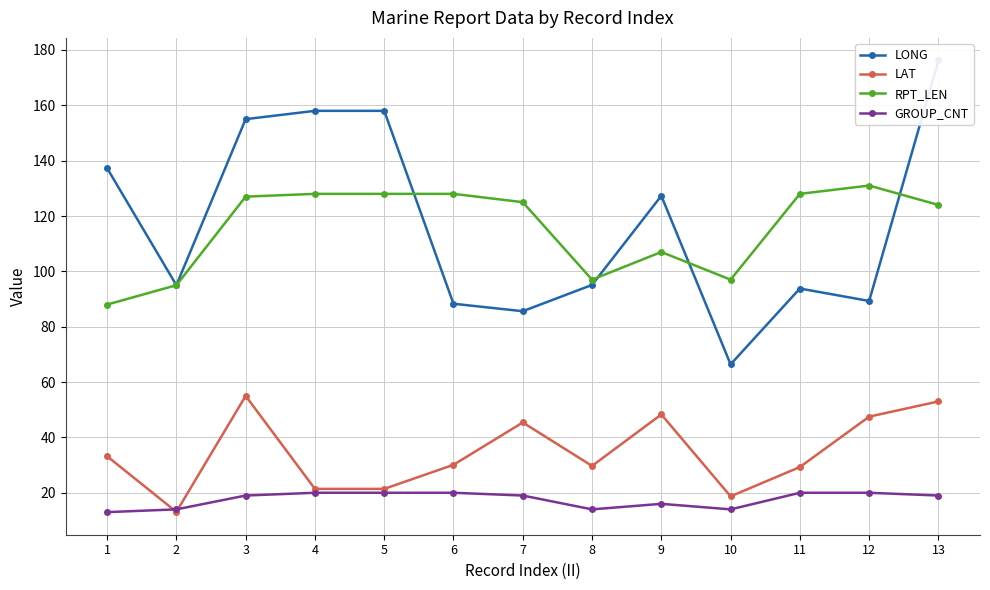

What is the minimum value shown in the chart?

13.0